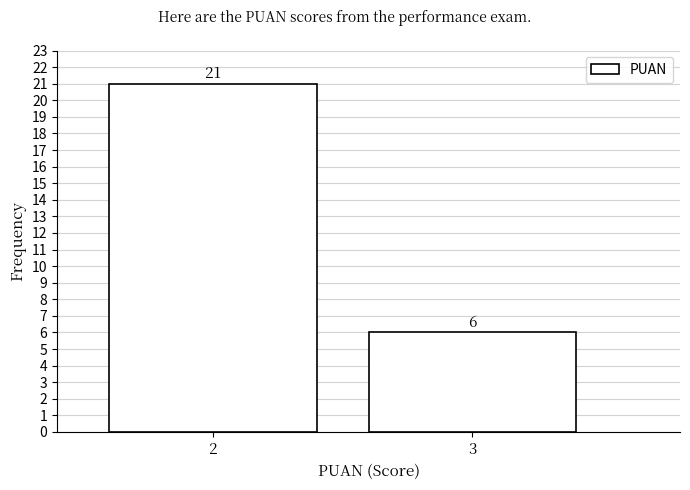

Reading left to right, list all the values displayed in this chart.

2=21	3=6